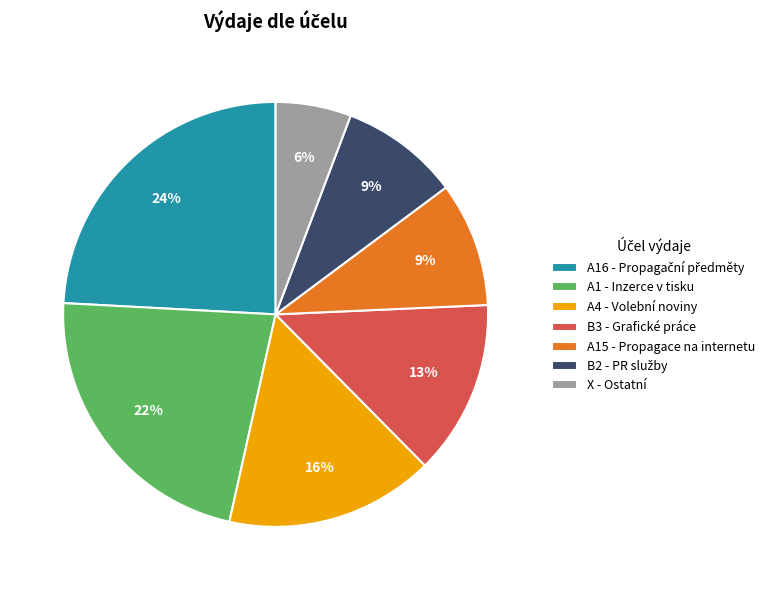

Which slice is the smallest?

X - Ostatní